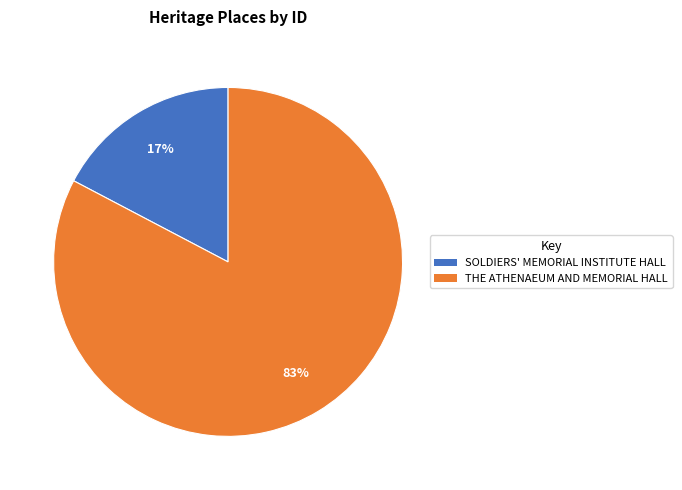

How many slices are in this pie chart?

2